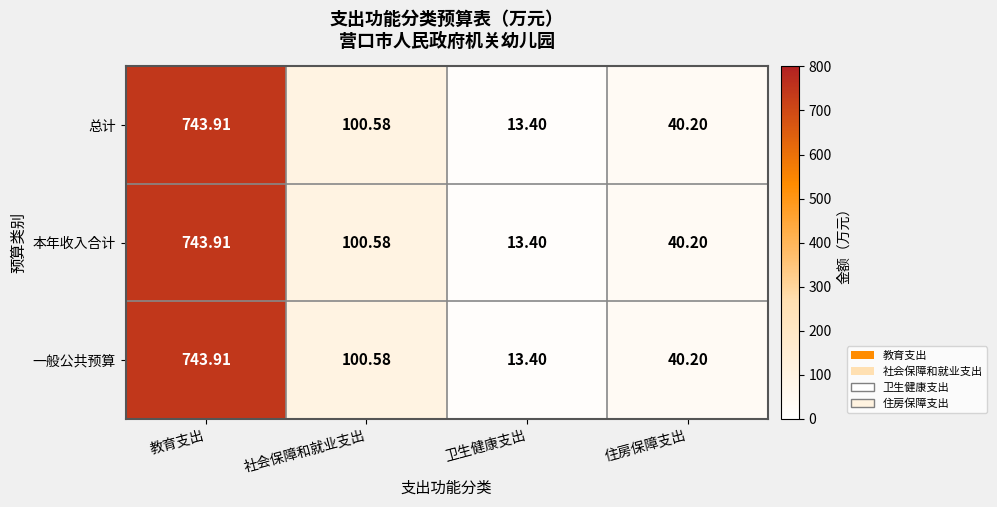

Rank the categories by 一般公共预算 value from lowest to highest.

卫生健康支出, 住房保障支出, 社会保障和就业支出, 教育支出